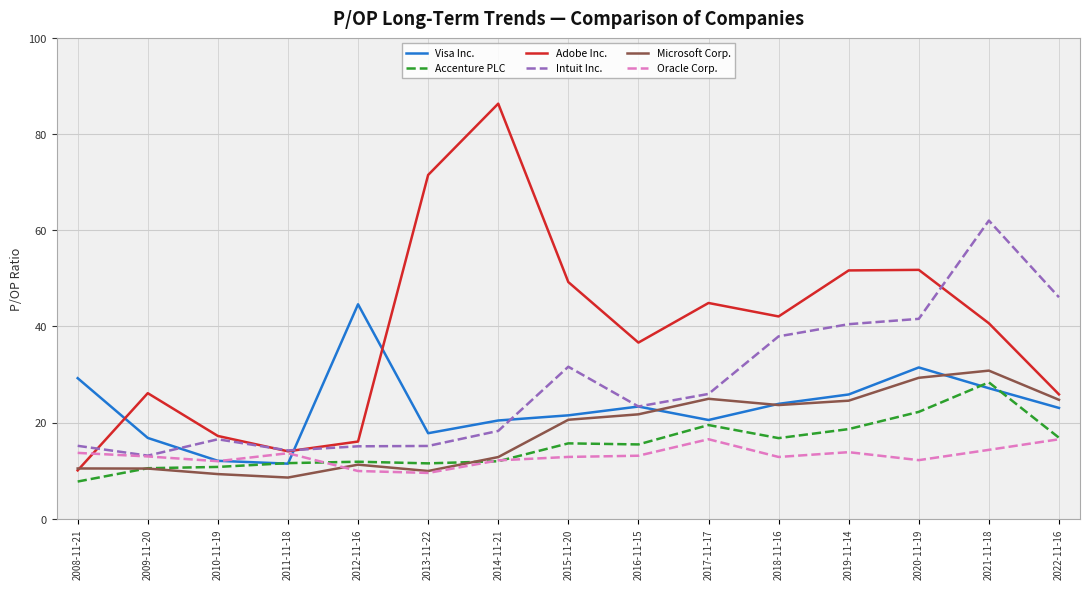

How many intersections are there between Visa Inc. and Adobe Inc.?

3